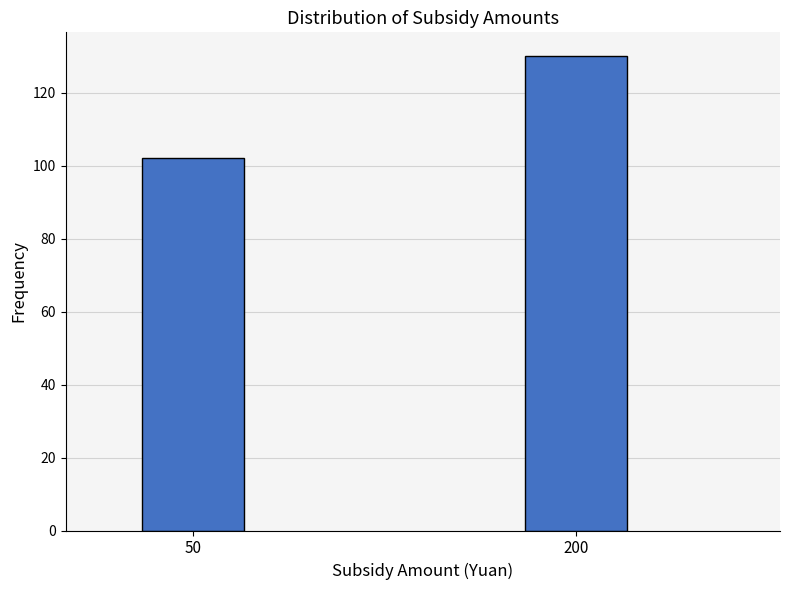

Reading left to right, extract all data points from this chart.

50=102	200=130